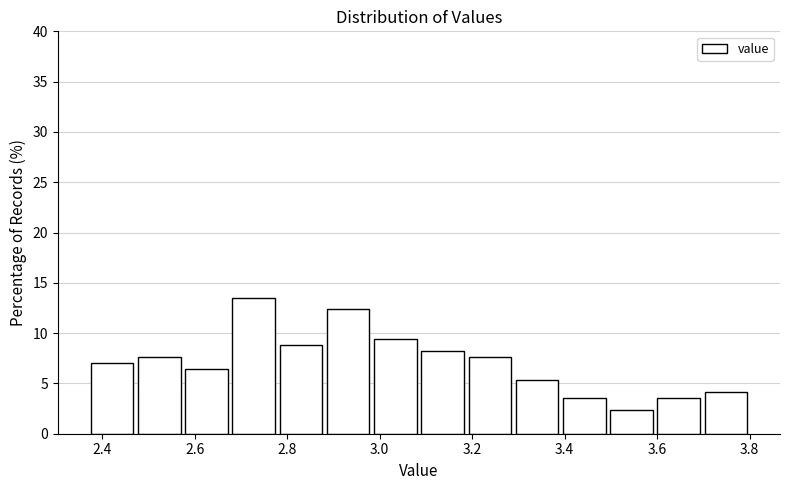

Reading left to right, list every bar in this chart as the range it spans on the x-axis followed by its height. Neither the bar edges nor the heights are printed on the chart, so give them approximately, as read against the axes.

2.38 to 2.48: 7.0
2.48 to 2.58: 7.5
2.58 to 2.68: 6.5
2.68 to 2.78: 13.5
2.78 to 2.88: 9.0
2.88 to 2.98: 12.5
2.98 to 3.08: 9.5
3.08 to 3.18: 8.0
3.18 to 3.28: 7.5
3.28 to 3.40: 5.5
3.40 to 3.50: 3.5
3.50 to 3.60: 2.5
3.60 to 3.70: 3.5
3.70 to 3.80: 4.0